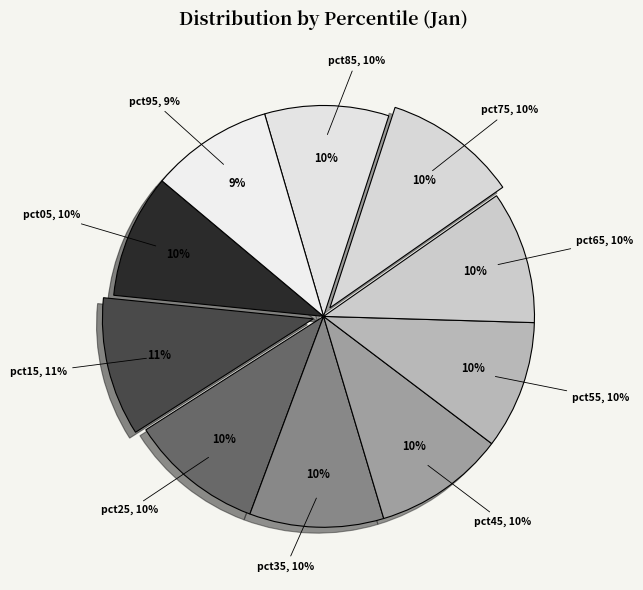

What percentage is the pct55 slice, to the nearest percent?

10%